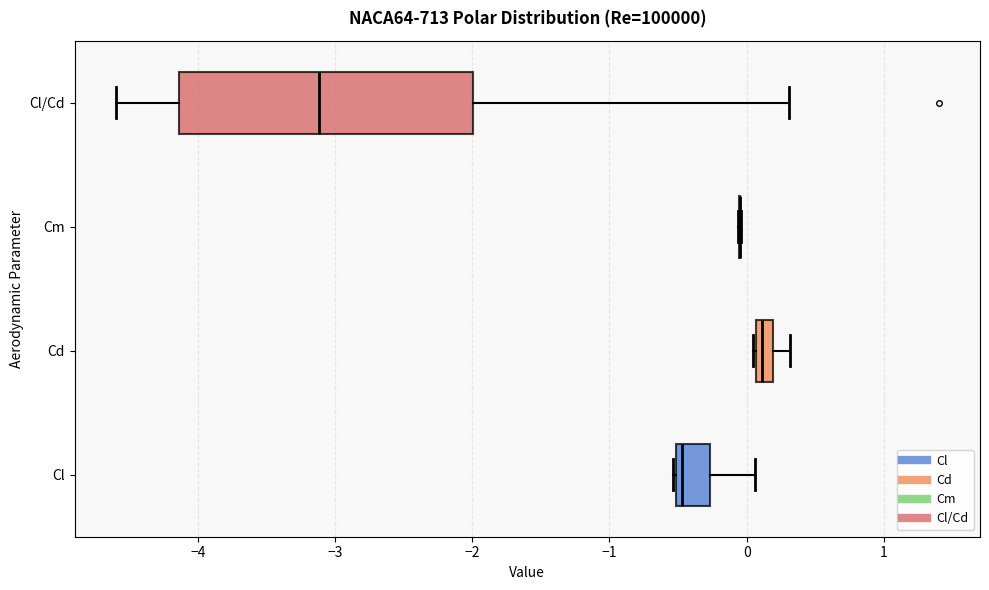

Which box is the widest, from its left edge to its right edge?

Cl/Cd